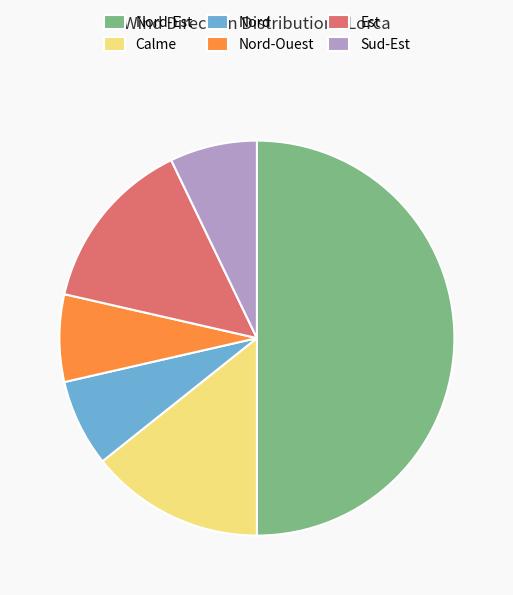

Is it true that Nord-Ouest is 7% of the pie?

True